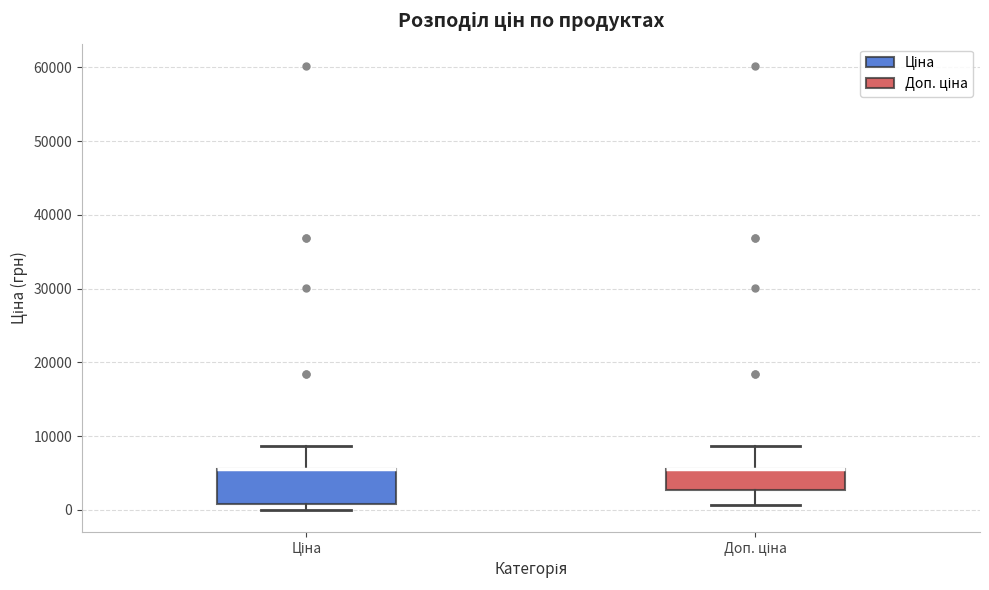

Which box is the tallest, from its lower edge to its upper edge?

Ціна